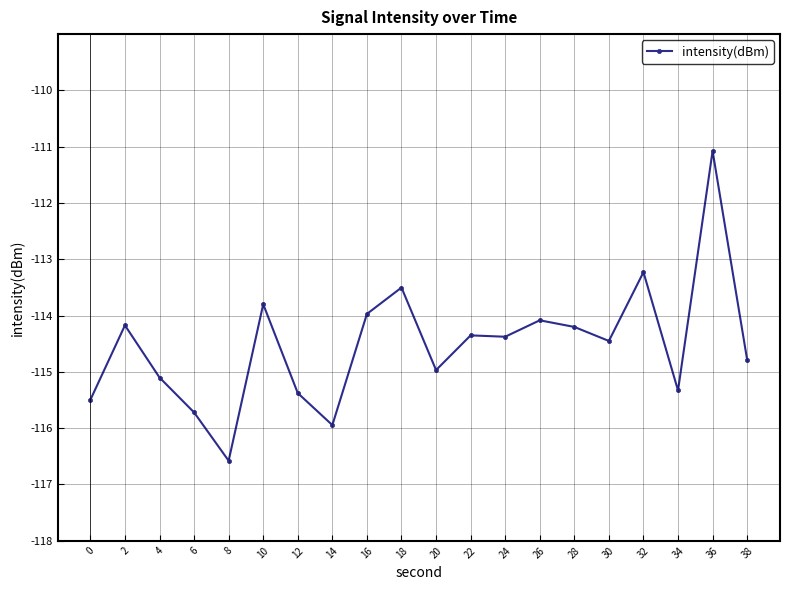

What is the change in value from 0 to 16?

+1.5